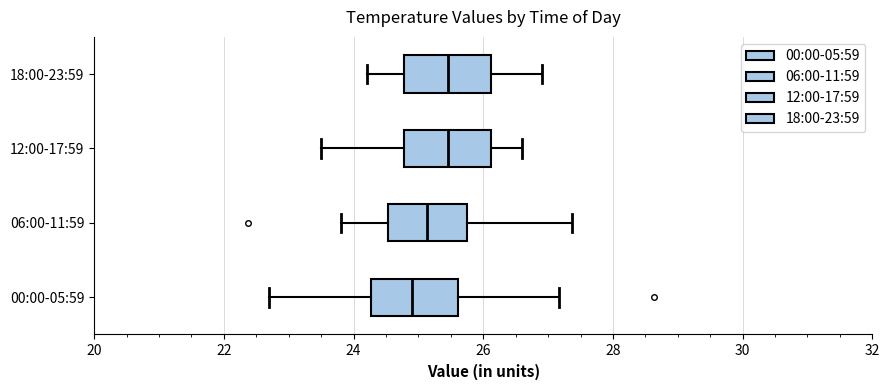

Where is the right edge of the box for 06:00-11:59 on the x-axis? The values are not printed on the chart, so give them approximately, as read against the axis.

25.8